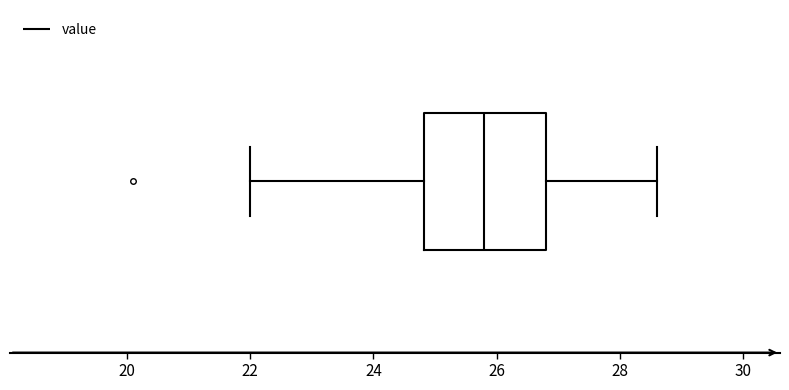

Transcribe this box plot: give where the median line is, the range the box spans, and where the two whiskers end, as read against the x-axis. The values are not printed on the chart, so give them approximately, as read against the axis.

median 25.8, box 24.8 to 26.8, whiskers 22.0 to 28.6